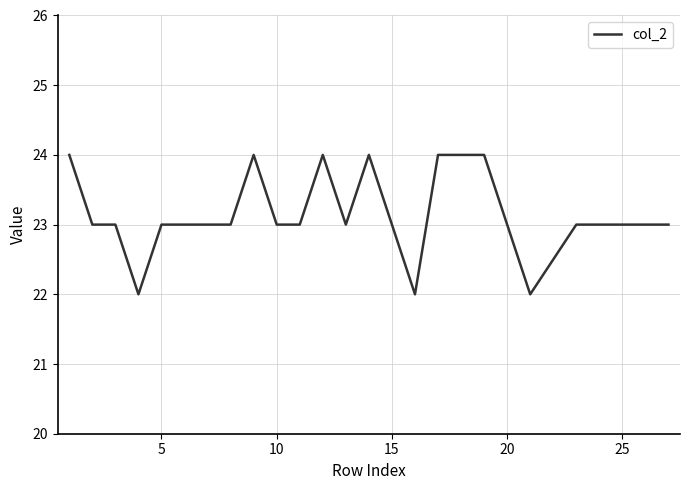

What is the smallest value displayed?

22